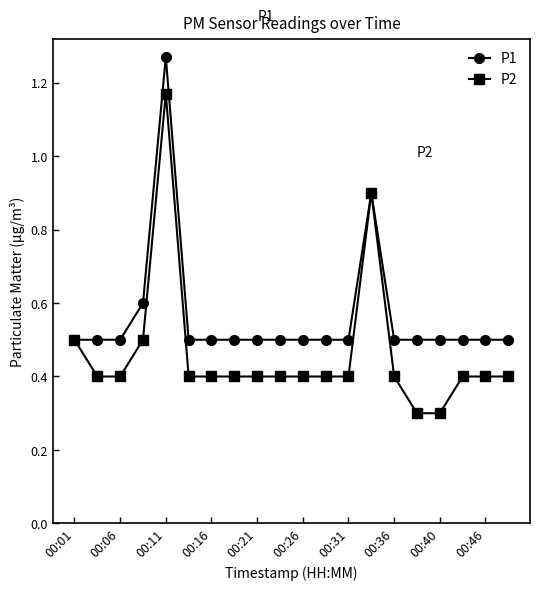

At how many categories does at least one series exceed 0?

20